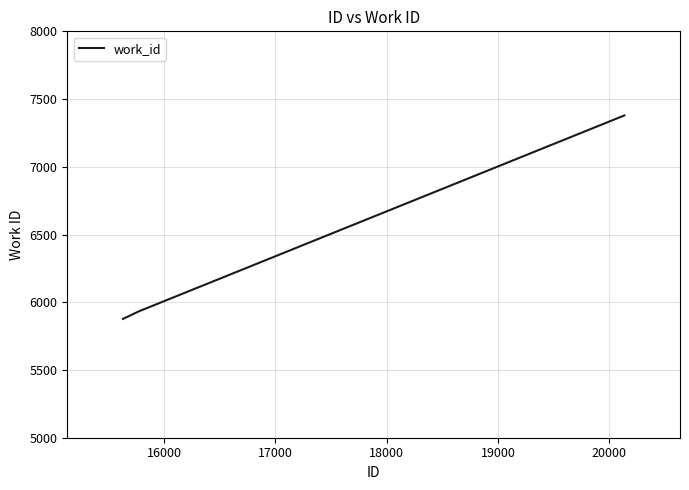

What is the average value?

6396